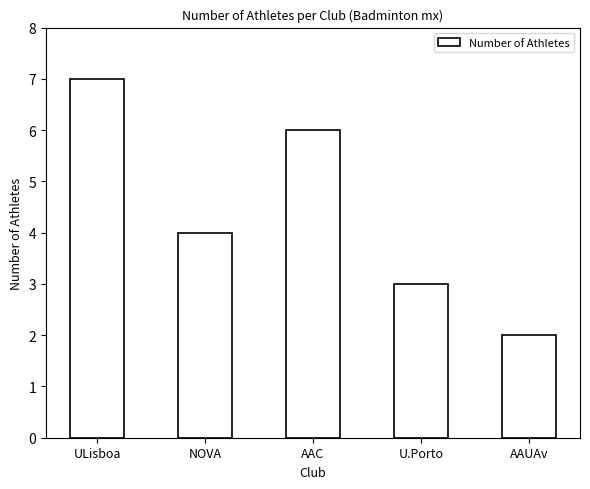

What is the greatest value displayed?

7